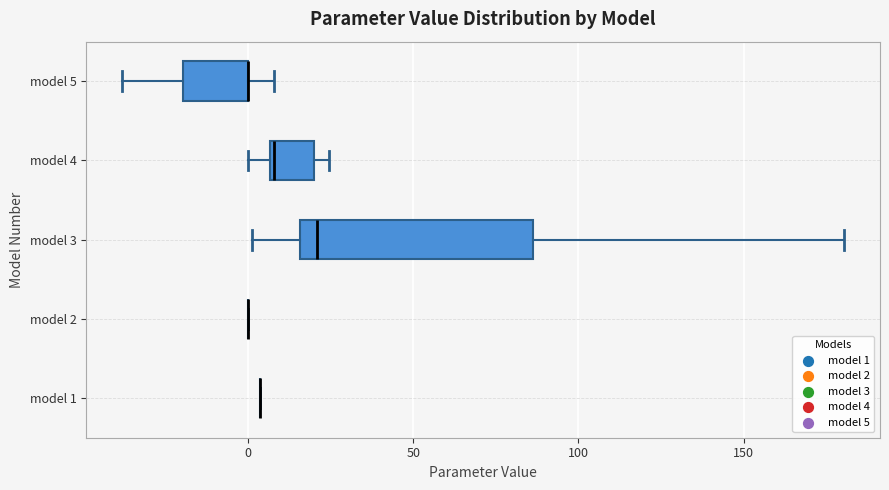

Reading bottom to top, transcribe this box plot: for each box, give where its median line is, the range the box spans, and where its two whiskers end, as read against the x-axis. The values are not printed on the chart, so give them approximately, as read against the axis.

model 1: box collapsed to a line at 5, whiskers 5 to 5
model 2: box collapsed to a line at 0, whiskers 0 to 0
model 3: median 20, box 15 to 85, whiskers 0 to 180
model 4: median 10, box 5 to 20, whiskers 0 to 25
model 5: median 0 (drawn on the box's right edge), box -20 to 0, whiskers -40 to 10